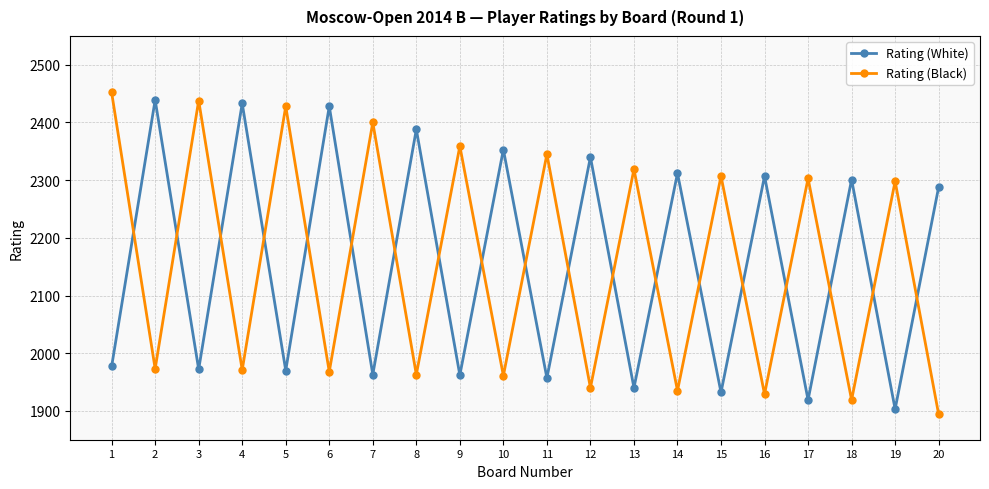

List the series in order of their peak value, highest first.

Rating (Black), Rating (White)